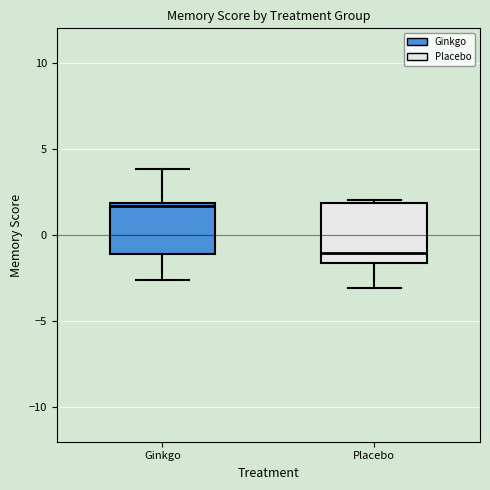

Which box's median line is the highest?

Ginkgo